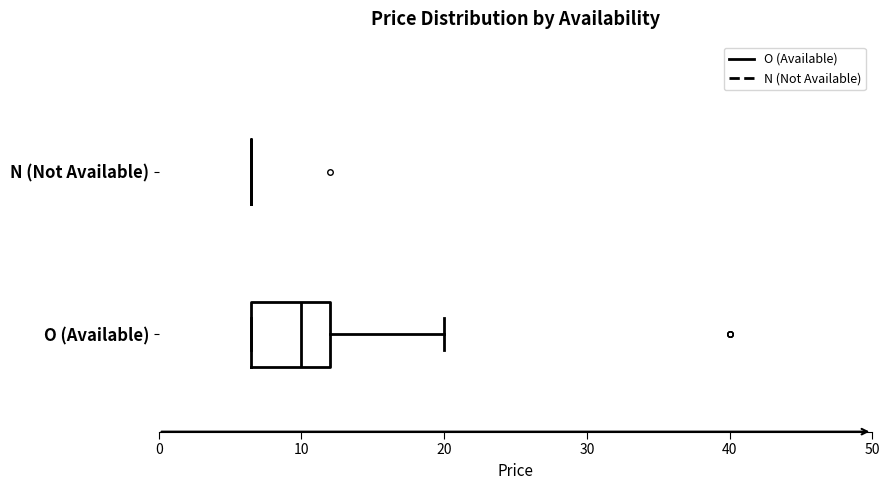

Which box is the widest, from its left edge to its right edge?

O (Available)